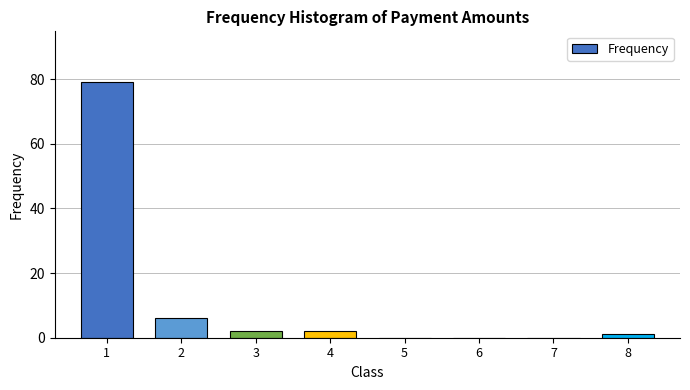

Reading left to right, what are all the values shown in this chart?

1=79	2=6	3=2	4=2	5=0	6=0	7=0	8=1